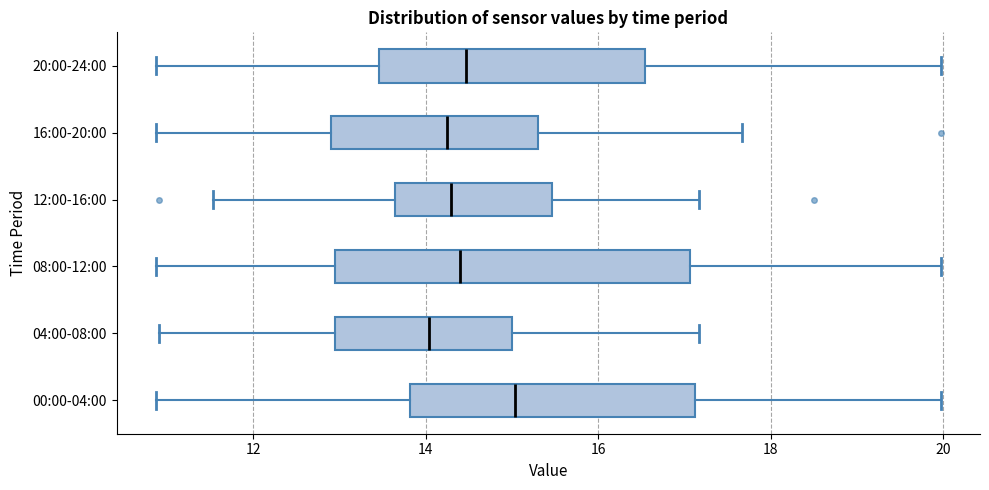

Which box is the widest, from its left edge to its right edge?

08:00-12:00